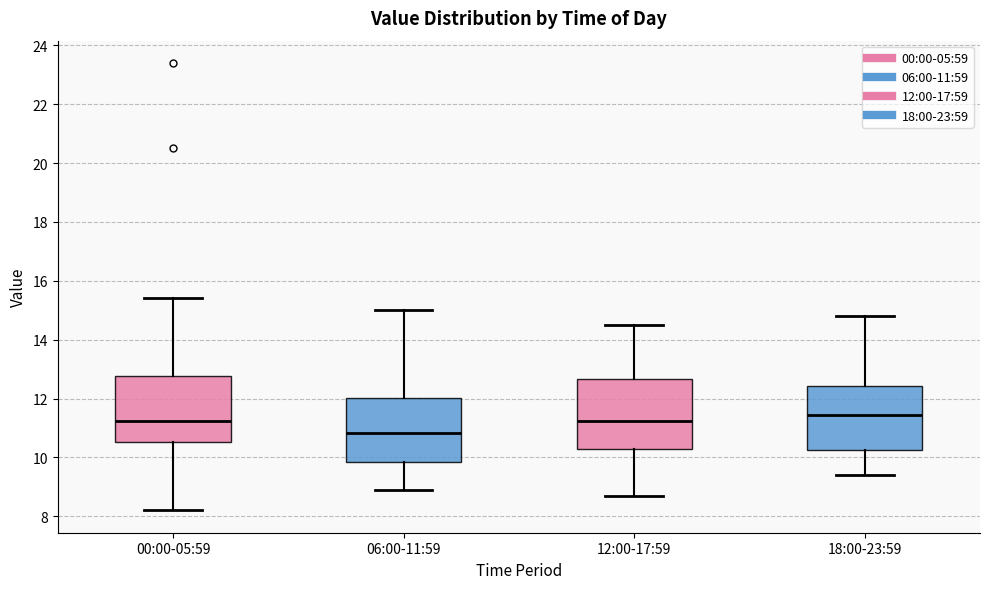

Reading left to right, read every box against the y-axis: the position of its median line, the range the box covers, and the ends of its whiskers. The values are not printed on the chart, so give them approximately, as read against the axis.

00:00-05:59: median 11.2, box 10.6 to 12.8, whiskers 8.2 to 15.4
06:00-11:59: median 10.8, box 9.8 to 12.0, whiskers 9.0 to 15.0
12:00-17:59: median 11.2, box 10.2 to 12.6, whiskers 8.8 to 14.6
18:00-23:59: median 11.4, box 10.2 to 12.4, whiskers 9.4 to 14.8